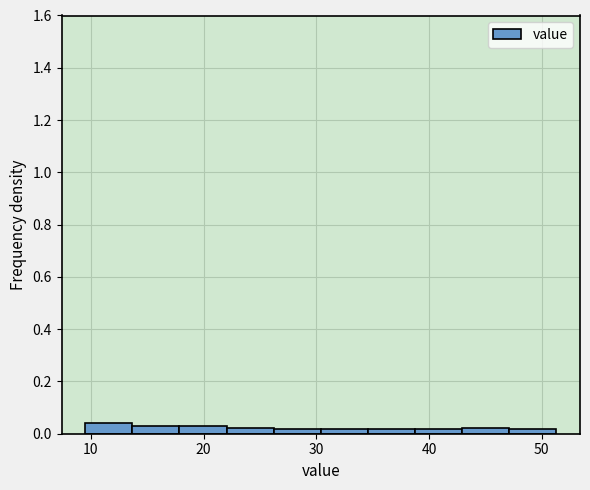

Reading left to right, list every bar in this chart as the range it spans on the x-axis followed by its height. Neither the bar edges nor the heights are printed on the chart, so give them approximately, as read against the axes.

10 to 14: 0.04
14 to 18: 0.04
18 to 22: 0.02
22 to 26: 0.02
26 to 30: under 0.02
30 to 35: under 0.02
35 to 39: under 0.02
39 to 43: under 0.02
43 to 47: 0.02
47 to 51: under 0.02